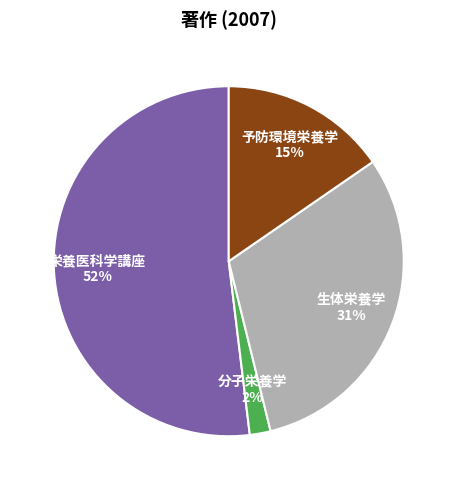

Rank the categories by value from lowest to highest.

分子栄養学, 予防環境栄養学, 生体栄養学, 栄養医科学講座